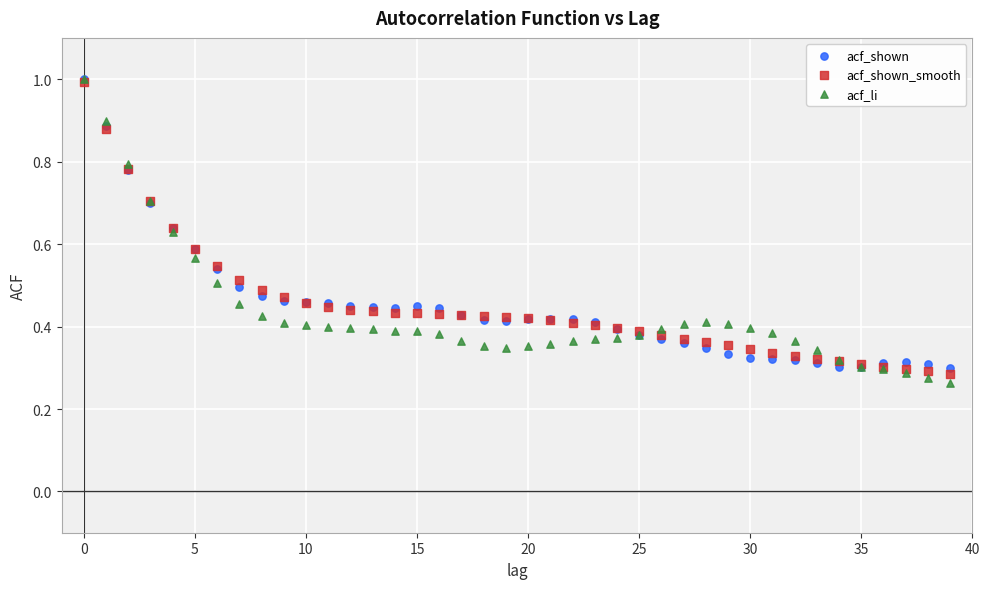

What are all the series names shown in the legend?

acf_shown, acf_shown_smooth, acf_li